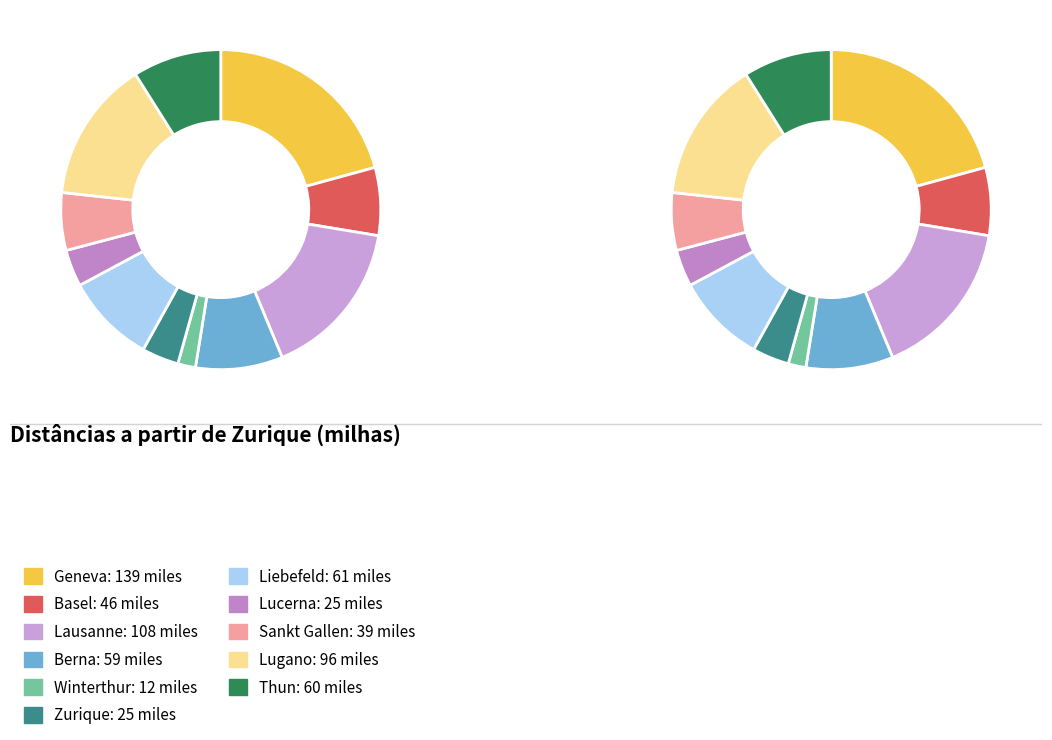

Which has a higher value, Liebefeld or Winterthur?

Liebefeld